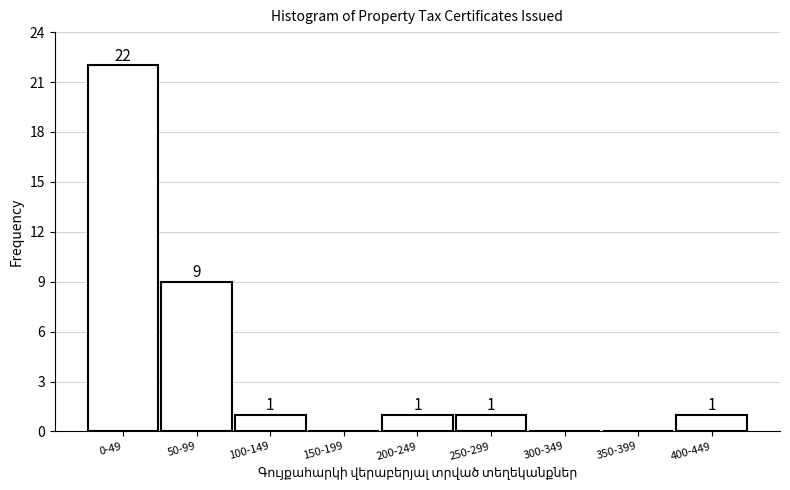

Reading right to left, extract all data points from this chart.

400-449=1	350-399=0	300-349=0	250-299=1	200-249=1	150-199=0	100-149=1	50-99=9	0-49=22